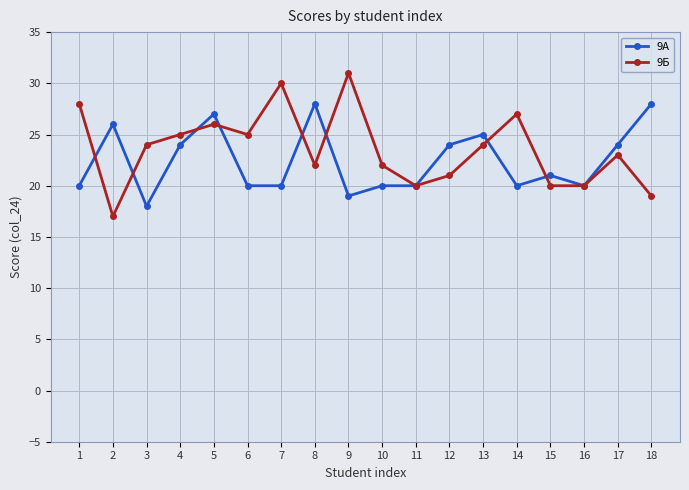

The value of 9А at 8 is 28. True or false?

True